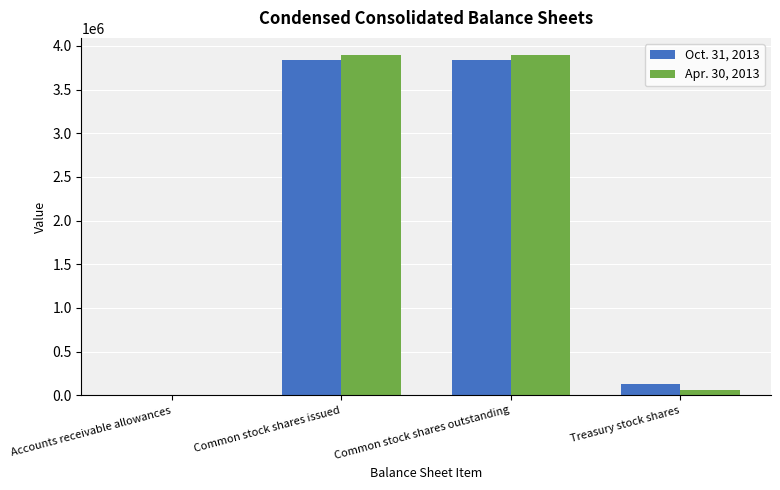

What is the maximum value shown in the chart?

3897832